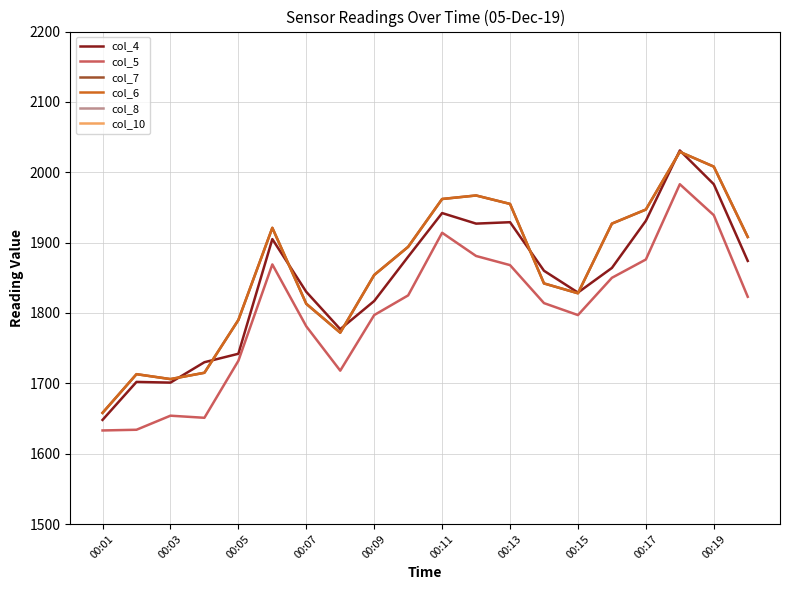

True or false: col_7 has more than 2 interior local peaks.

True